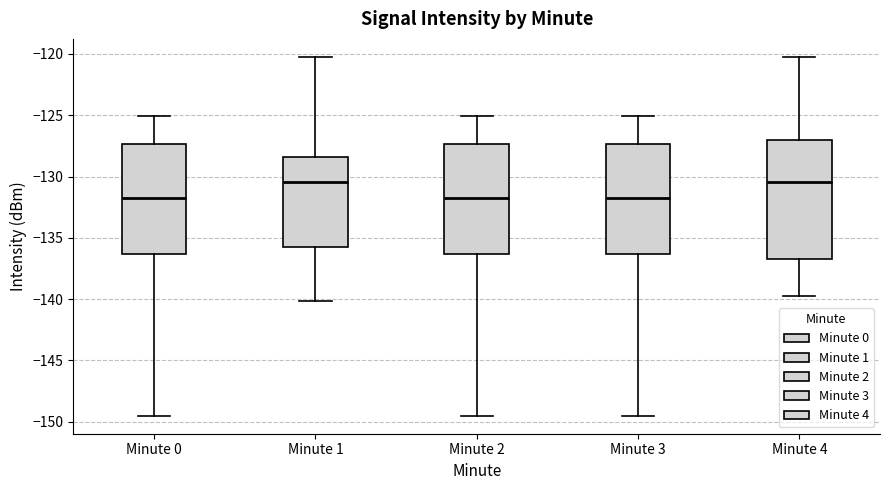

Reading left to right, read every box against the y-axis: the position of its median line, the range the box covers, and the ends of its whiskers. The values are not printed on the chart, so give them approximately, as read against the axis.

Minute 0: median -132.0, box -136.5 to -127.5, whiskers -149.5 to -125.0
Minute 1: median -130.5, box -136.0 to -128.5, whiskers -140.0 to -120.0
Minute 2: median -132.0, box -136.5 to -127.5, whiskers -149.5 to -125.0
Minute 3: median -132.0, box -136.5 to -127.5, whiskers -149.5 to -125.0
Minute 4: median -130.5, box -136.5 to -127.0, whiskers -140.0 to -120.0